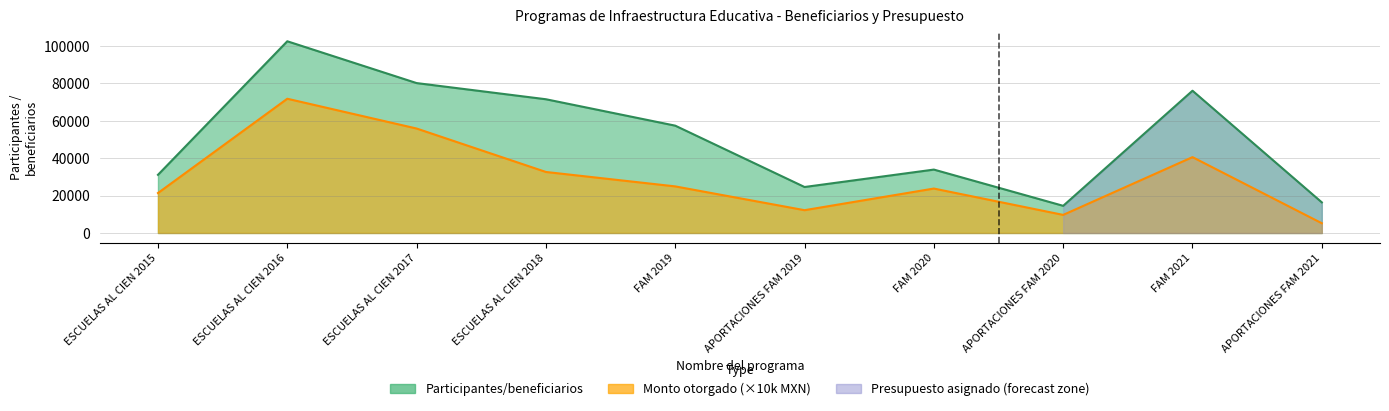

What is the sum of all Monto otorgado values?

297470.1